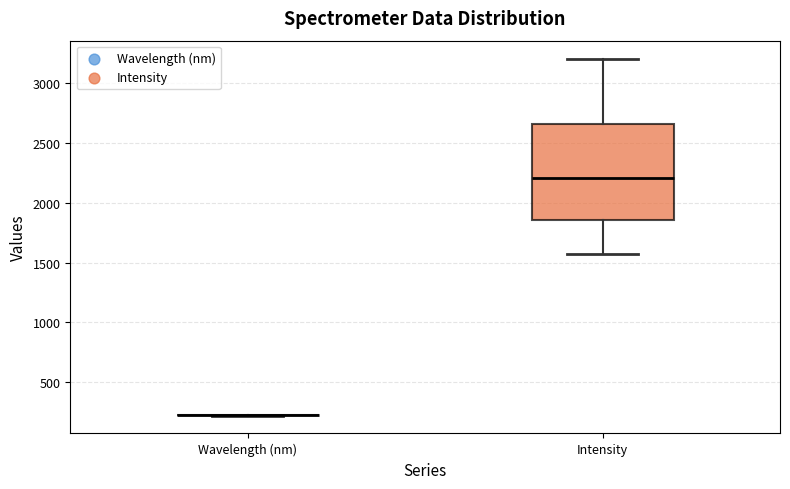

Reading left to right, read every box against the y-axis: the position of its median line, the range the box covers, and the ends of its whiskers. The values are not printed on the chart, so give them approximately, as read against the axis.

Wavelength (nm): box collapsed to a line at 200, whiskers 200 to 200
Intensity: median 2200, box 1850 to 2650, whiskers 1550 to 3200